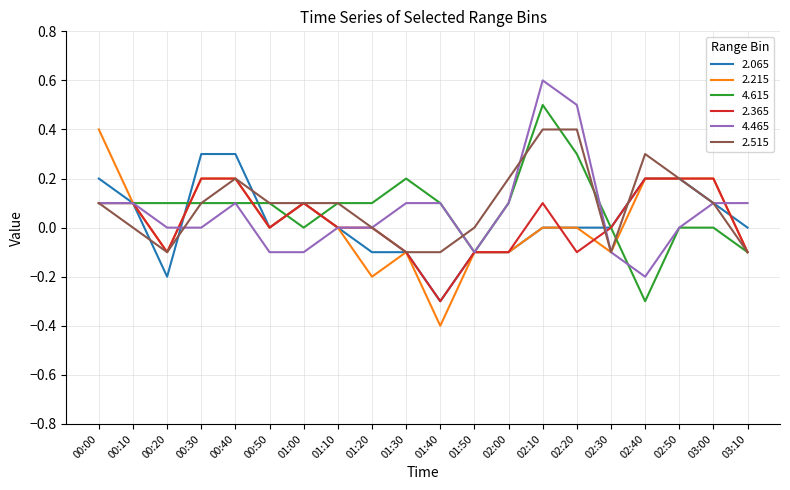

Is it true that 2.065 equals 0.1 at 03:00?

True